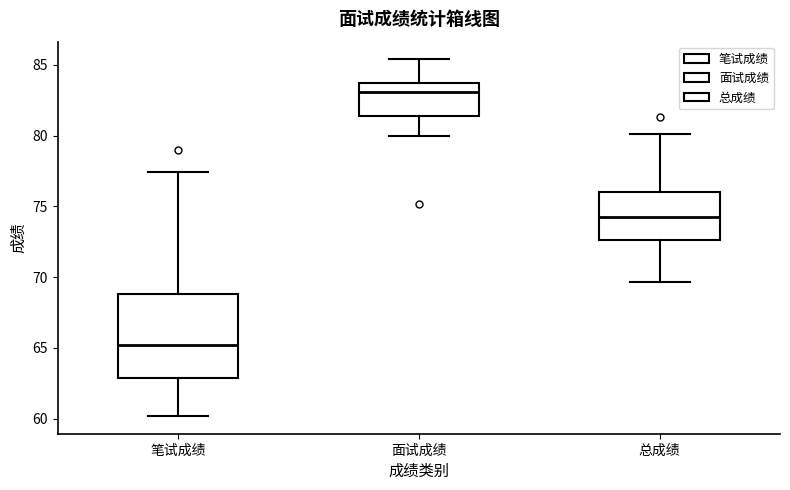

Which box has the highest median line?

面试成绩